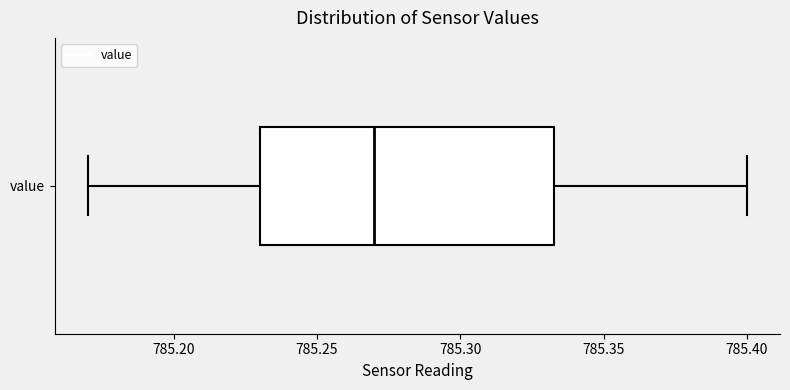

Read this box plot against the x-axis: the position of the median line, the range covered by the box, and the ends of both whiskers. The values are not printed on the chart, so give them approximately, as read against the axis.

median 785.270, box 785.230 to 785.335, whiskers 785.170 to 785.400